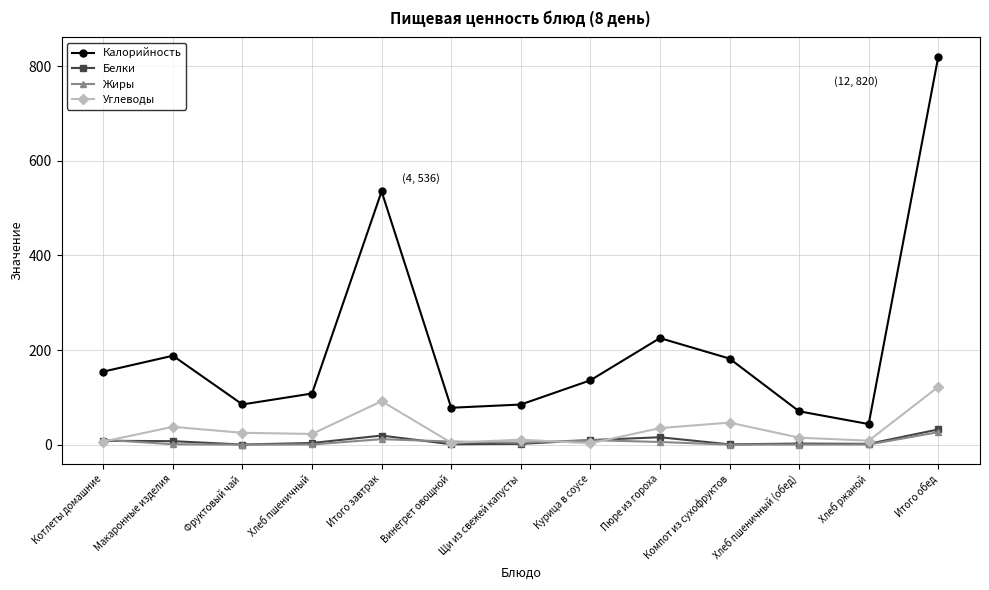

What is the difference between the highest and lowest values at Хлеб пшеничный?

107.7